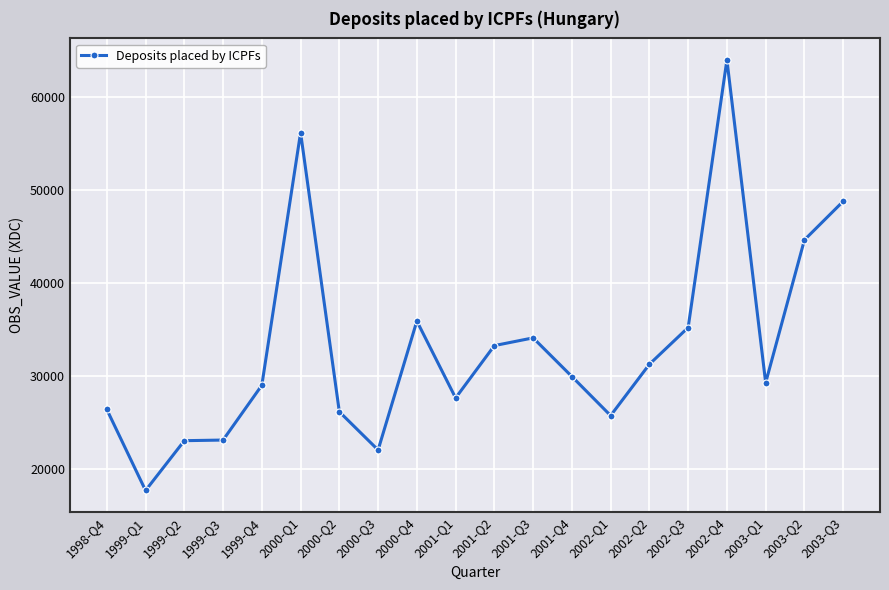

Count the number of categories in the chart.

20